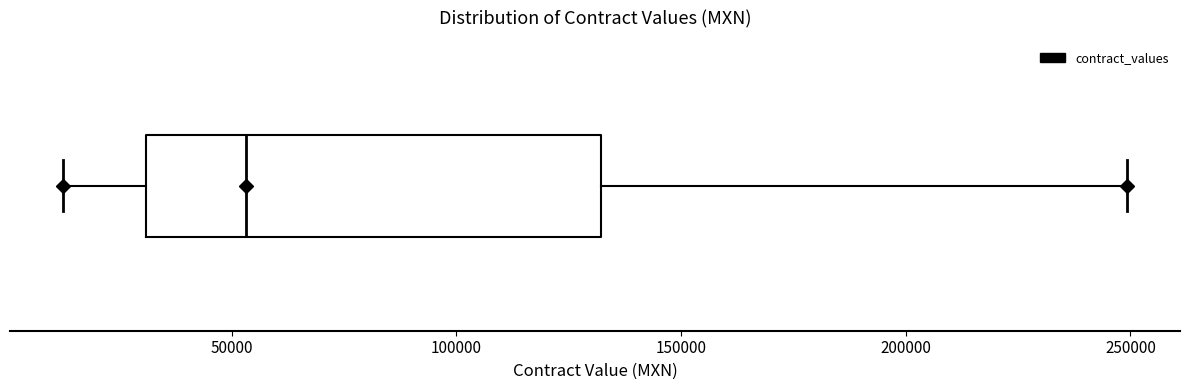

Where does the median line of the box sit on the x-axis? The values are not printed on the chart, so give them approximately, as read against the axis.

55000